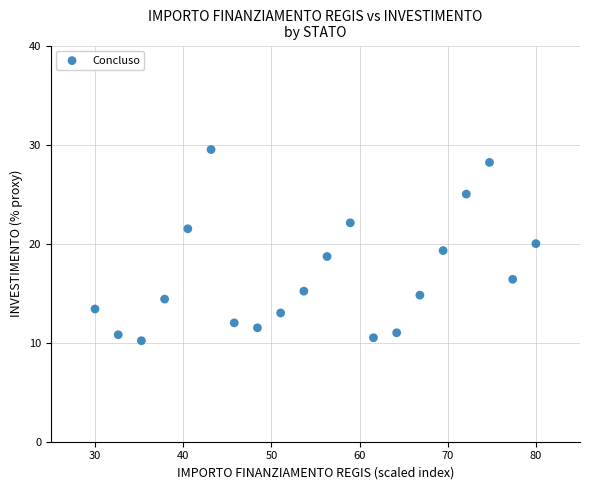

What is the range of X values (max minus min)?

50.0